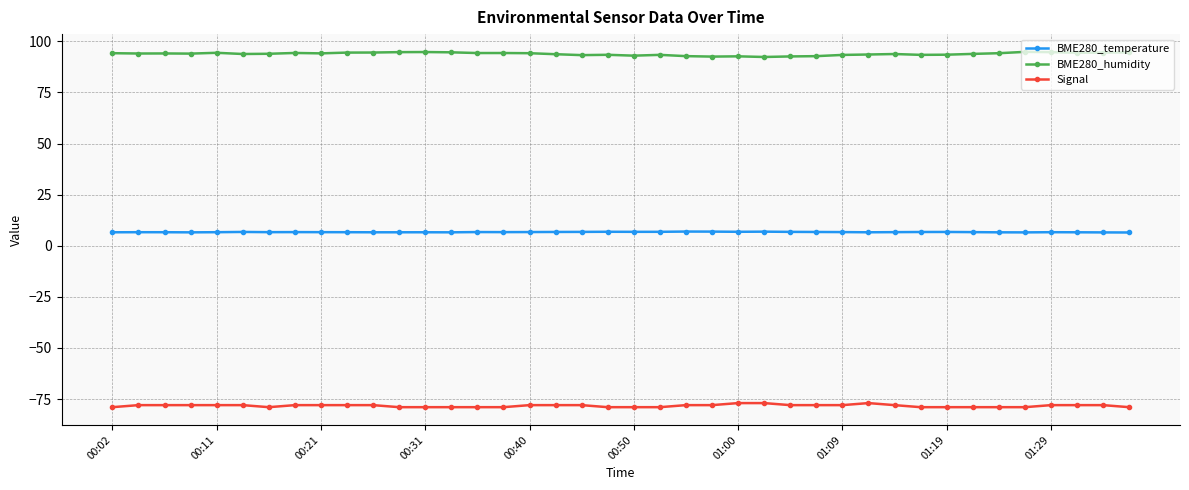

Which series has the largest total across all categories?

BME280_humidity